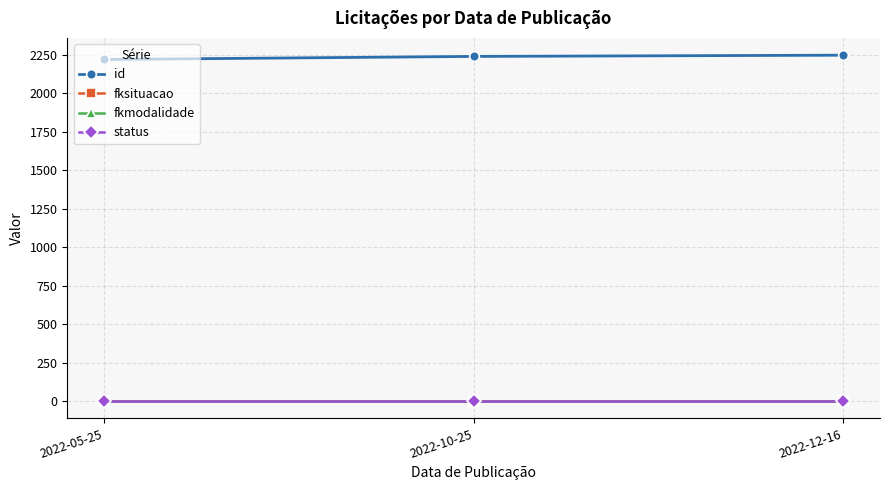

What is the maximum value shown in the chart?

2246